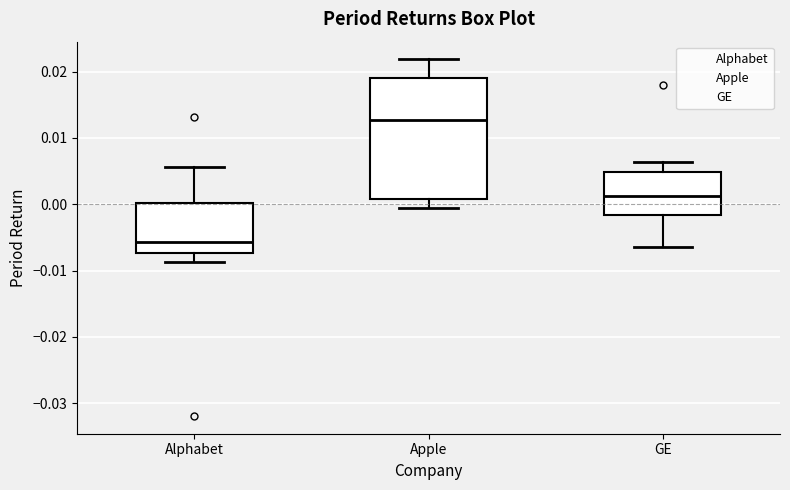

Reading left to right, read every box against the y-axis: the position of its median line, the range the box covers, and the ends of its whiskers. The values are not printed on the chart, so give them approximately, as read against the axis.

Alphabet: median -0.006, box -0.007 to 0.000, whiskers -0.009 to 0.006
Apple: median 0.013, box 0.001 to 0.019, whiskers -0.001 to 0.022
GE: median 0.001, box -0.002 to 0.005, whiskers -0.006 to 0.006